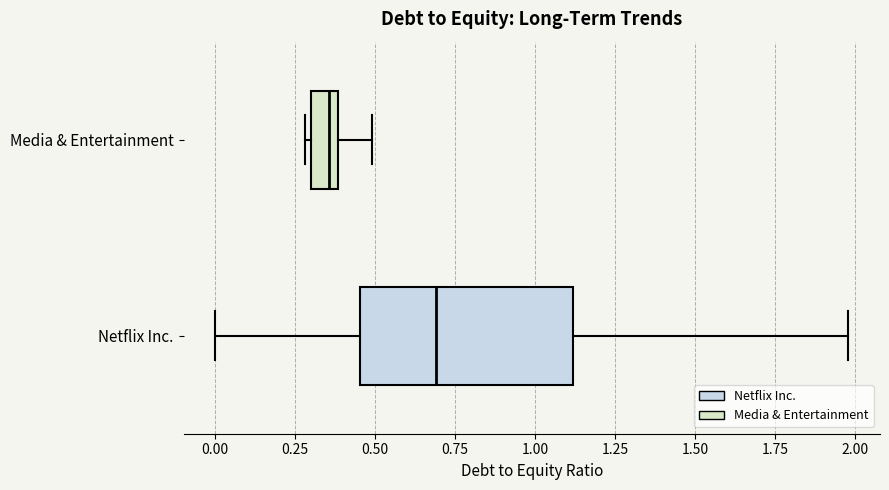

Reading bottom to top, transcribe this box plot: for each box, give where its median line is, the range the box spans, and where its two whiskers end, as read against the x-axis. The values are not printed on the chart, so give them approximately, as read against the axis.

Netflix Inc.: median 0.70, box 0.45 to 1.10, whiskers 0.00 to 2.00
Media & Entertainment: median 0.35, box 0.30 to 0.40, whiskers 0.30 (just left of the box's left edge) to 0.50